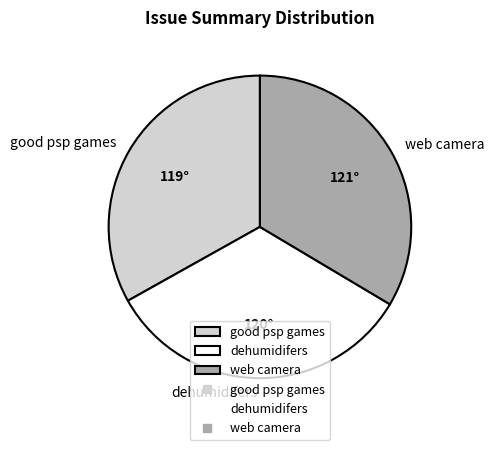

The web camera slice represents 34% of the pie. True or false?

True